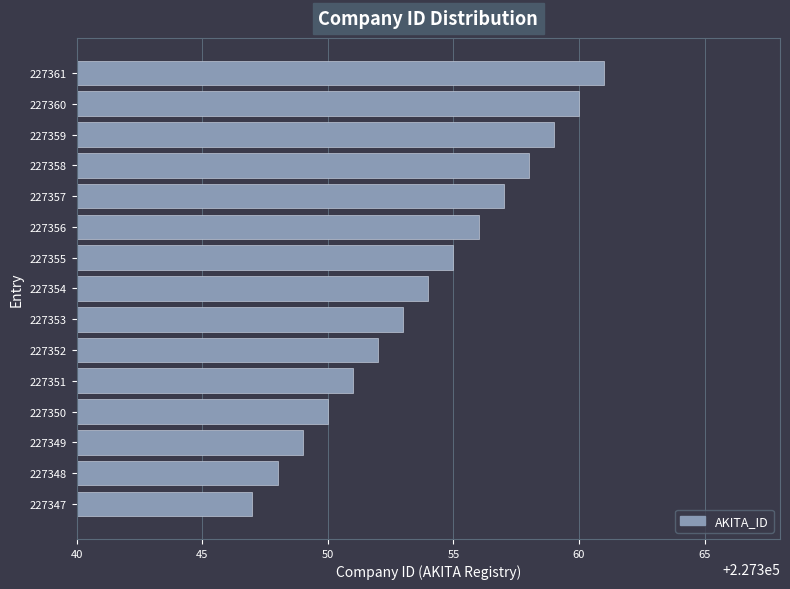

What is the change in value from 227356 to 227358?

+2